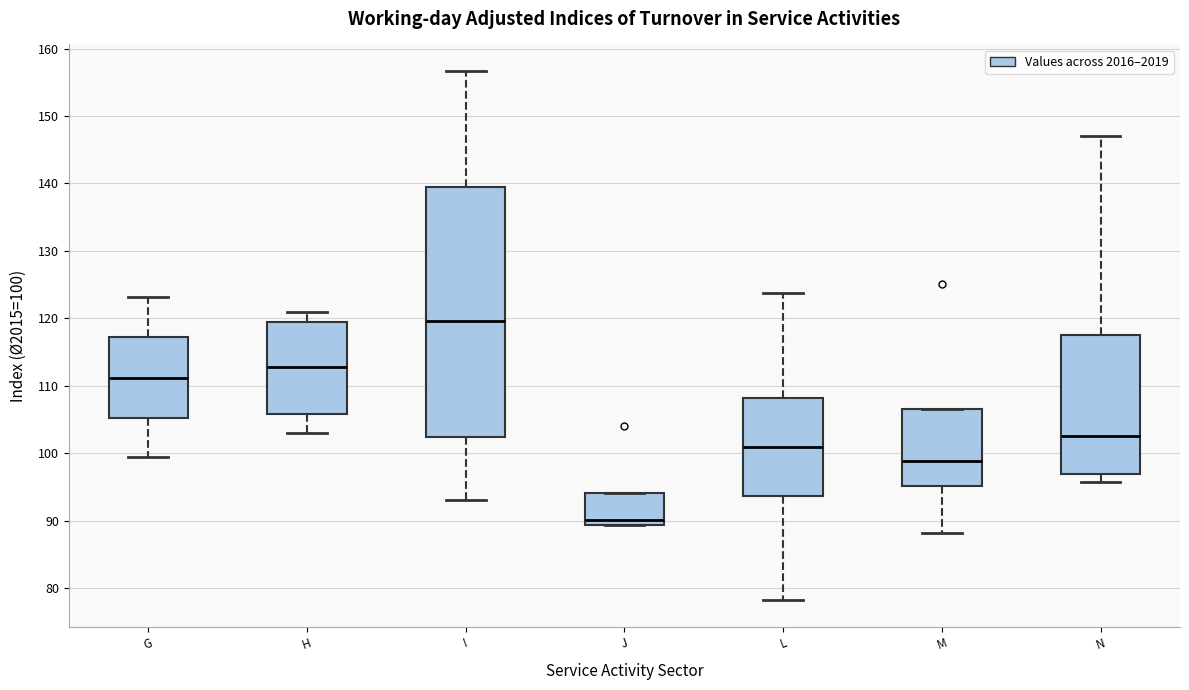

Reading left to right, transcribe this box plot: for each box, give where its median line is, the range the box spans, and where its two whiskers end, as read against the y-axis. The values are not printed on the chart, so give them approximately, as read against the axis.

G: median 111, box 105 to 117, whiskers 99 to 123
H: median 113, box 106 to 120, whiskers 103 to 121
I: median 120, box 102 to 140, whiskers 93 to 157
J: median 90, box 89 to 94, whiskers 89 to 94
L: median 101, box 94 to 108, whiskers 78 to 124
M: median 99, box 95 to 107, whiskers 88 to 107
N: median 103, box 97 to 118, whiskers 96 to 147